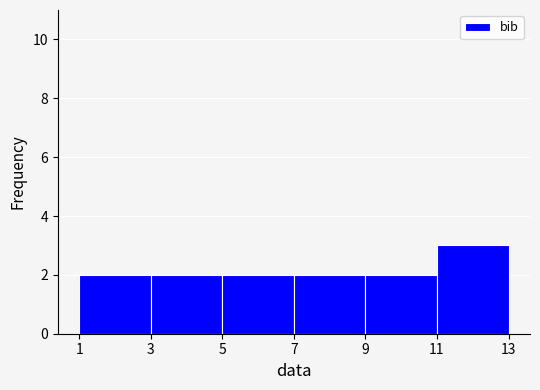

Over which range of the x-axis is the bar tallest?

11 to 13